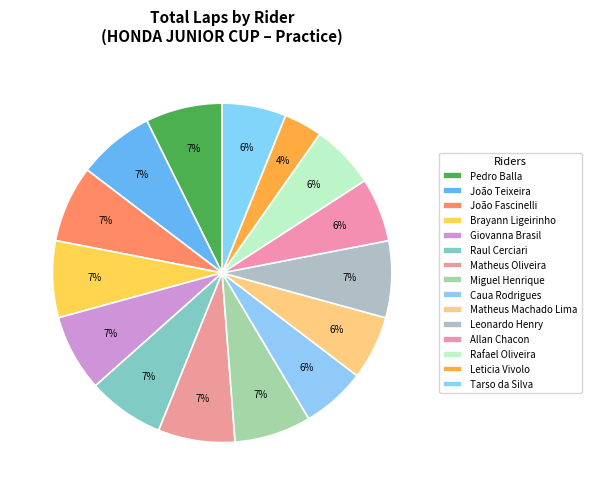

To the nearest percent, what is the average slice percentage?

7%